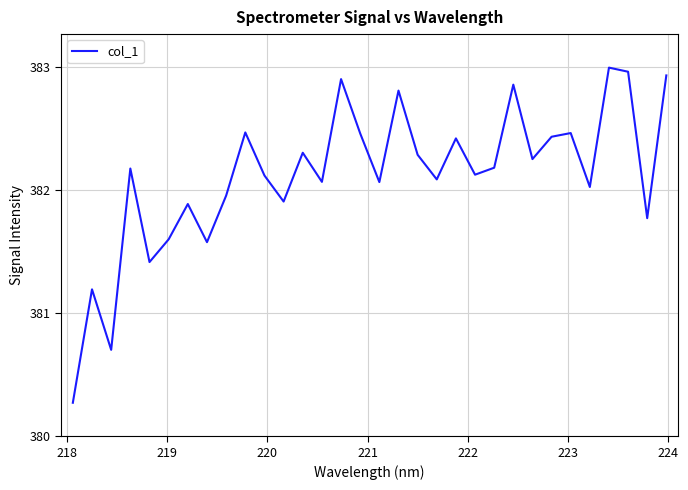

What is the minimum value shown in the chart?

380.3